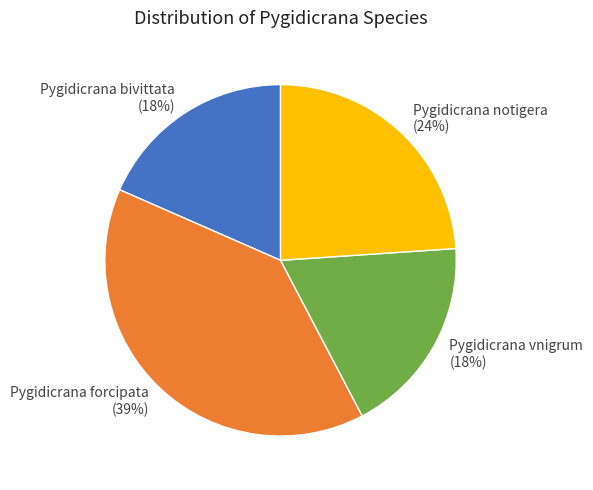

Is the sum of Pygidicrana bivittata and Pygidicrana vnigrum greater than half?

No